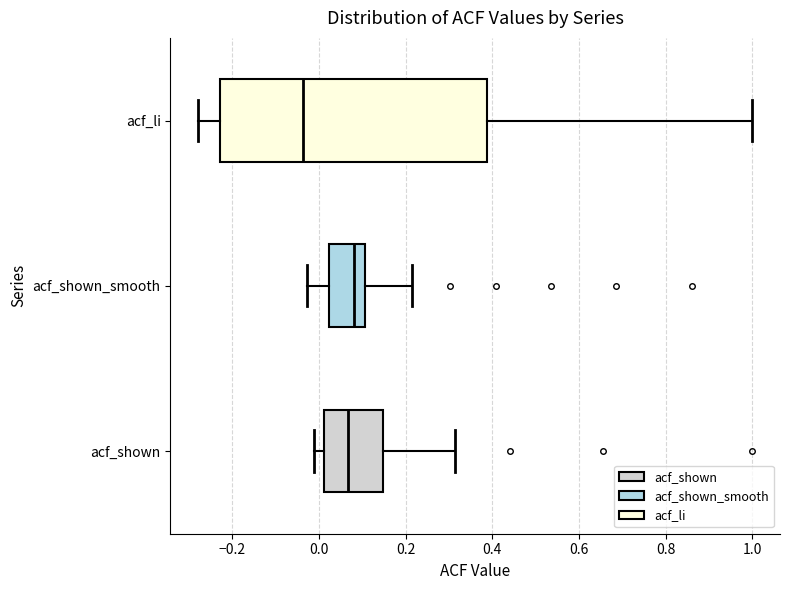

Where does the median line of the box for acf_shown sit on the x-axis? The values are not printed on the chart, so give them approximately, as read against the axis.

0.06